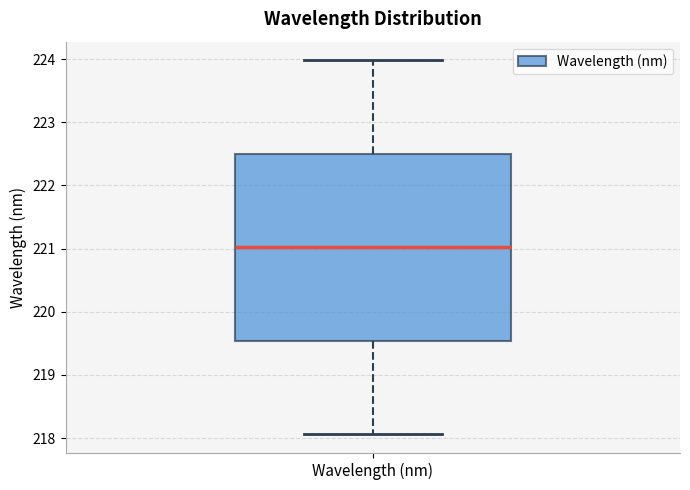

Transcribe this box plot: give where the median line is, the range the box spans, and where the two whiskers end, as read against the y-axis. The values are not printed on the chart, so give them approximately, as read against the axis.

median 221.0, box 219.5 to 222.5, whiskers 218.1 to 224.0